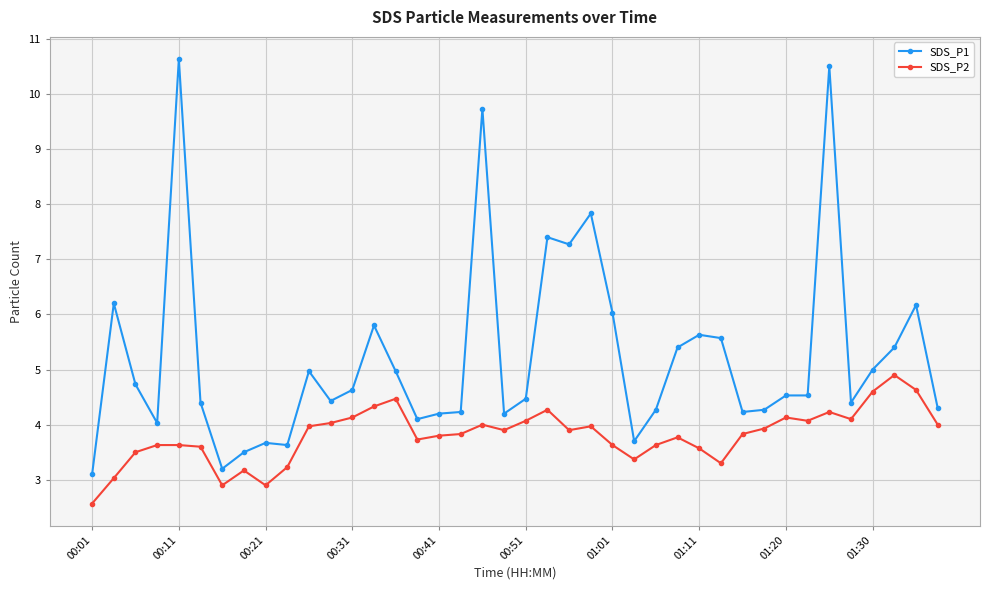

List the series in order of their overall mean, highest first.

SDS_P1, SDS_P2